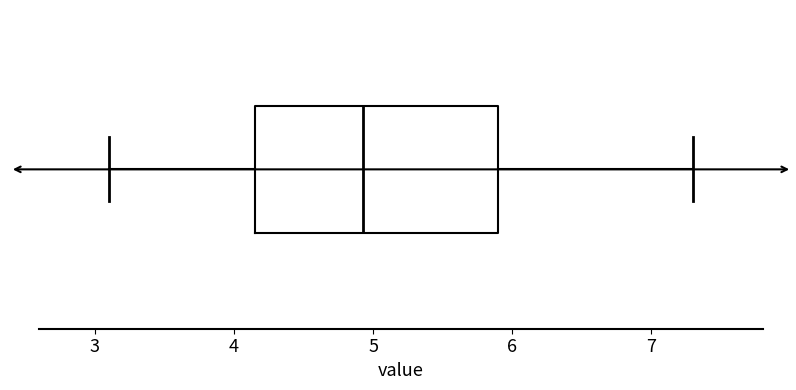

Read this box plot against the x-axis: the position of the median line, the range covered by the box, and the ends of both whiskers. The values are not printed on the chart, so give them approximately, as read against the axis.

median 4.9, box 4.2 to 5.9, whiskers 3.1 to 7.3